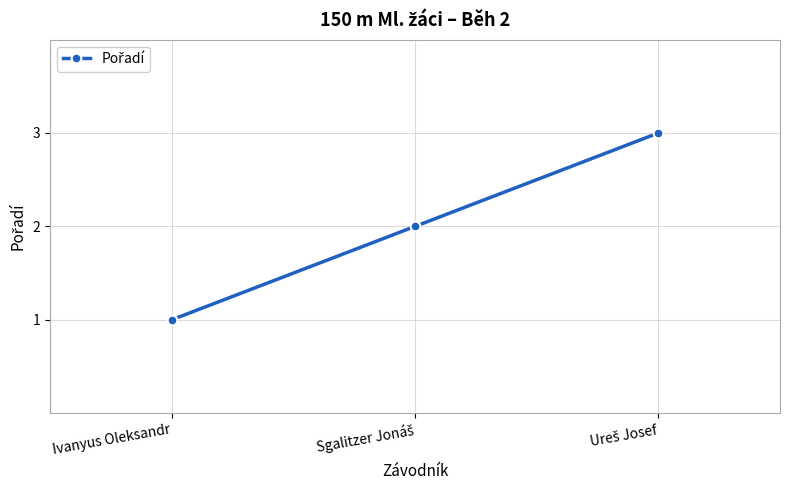

How many series are shown in this chart?

1